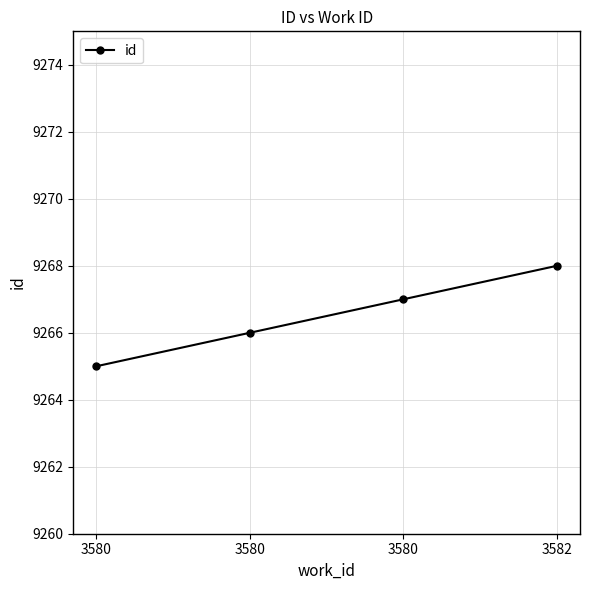

True or false: the data shows 9265 at 3580.

True